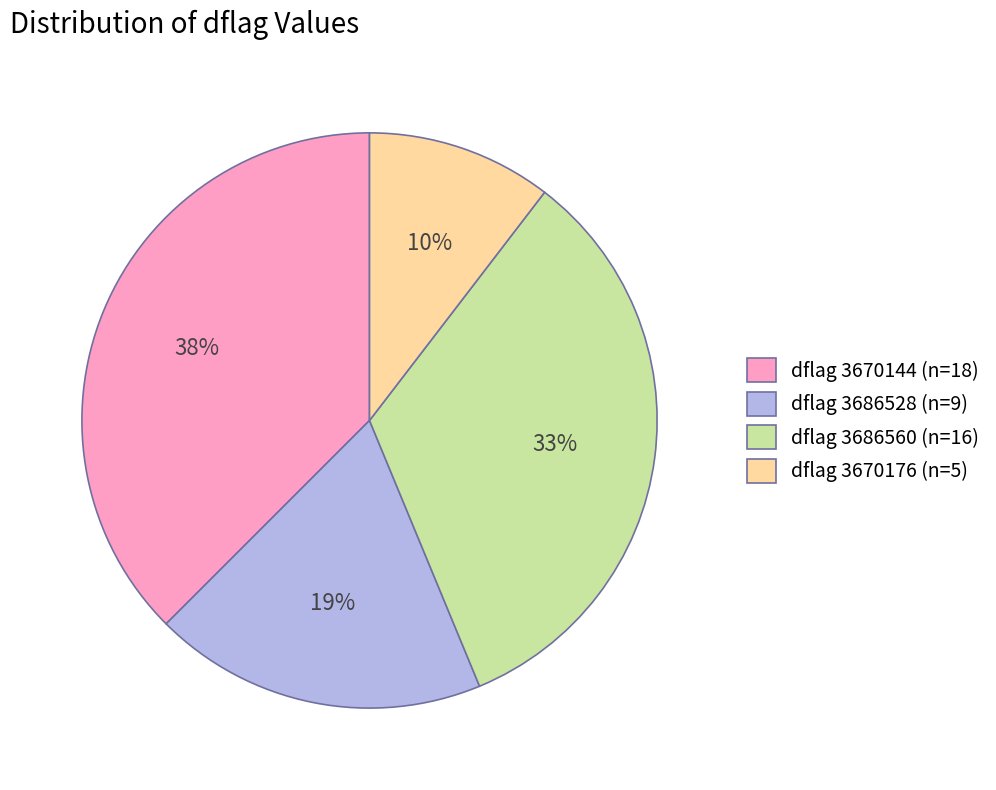

Count the number of slices in the pie.

4